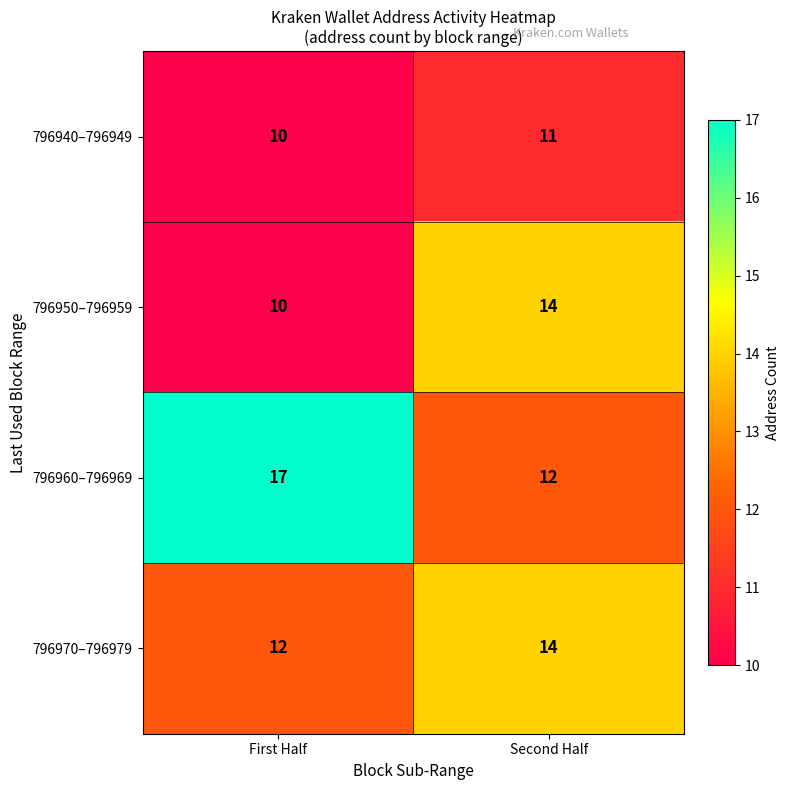

What is the sum of the 796970–796979 values at First Half and Second Half?

26